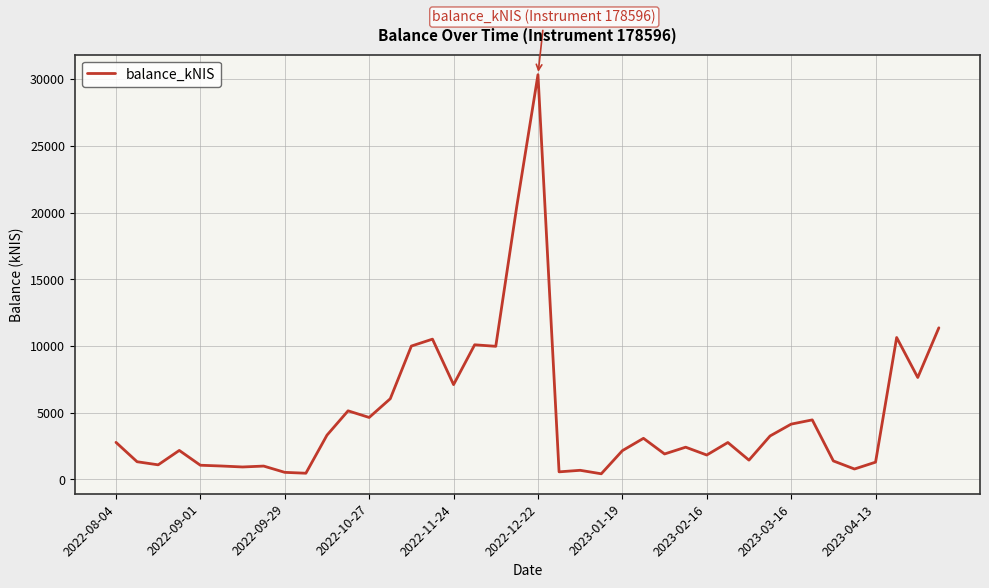

What is the difference between the maximum and minimum values?

29910.1